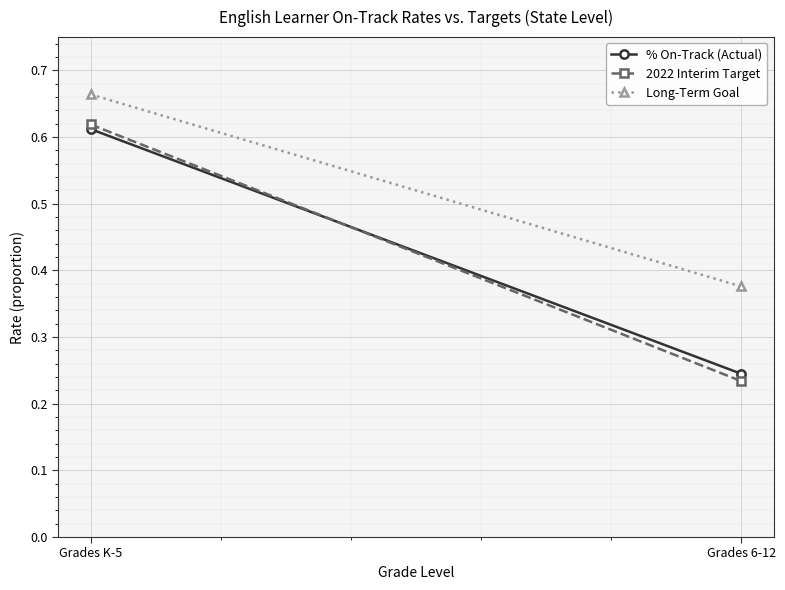

Which series has the widest spread of values?

2022 Interim Target